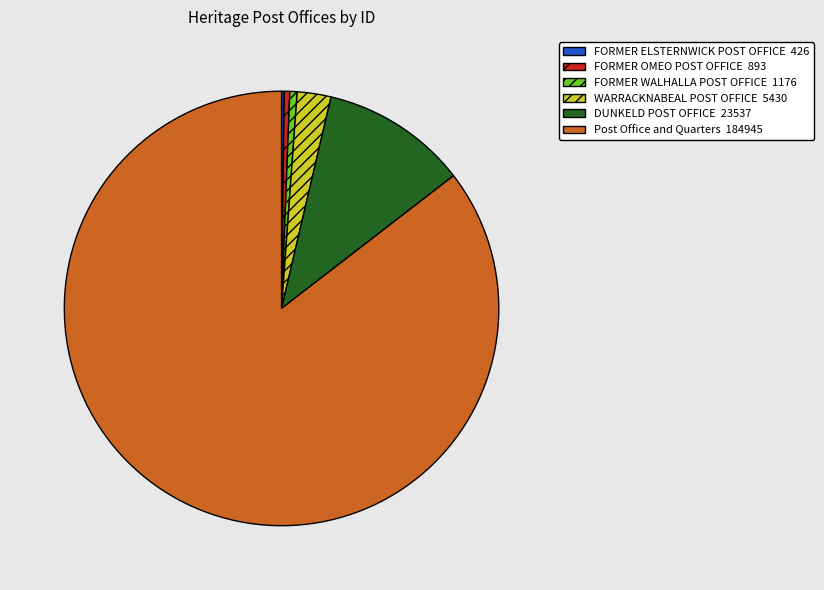

The WARRACKNABEAL POST OFFICE slice represents 3% of the pie. True or false?

True